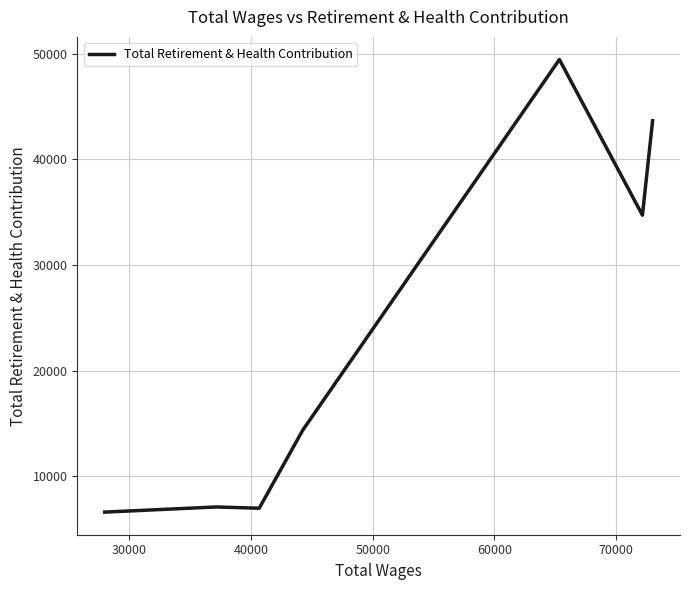

What is the difference between the maximum and minimum values?

42829